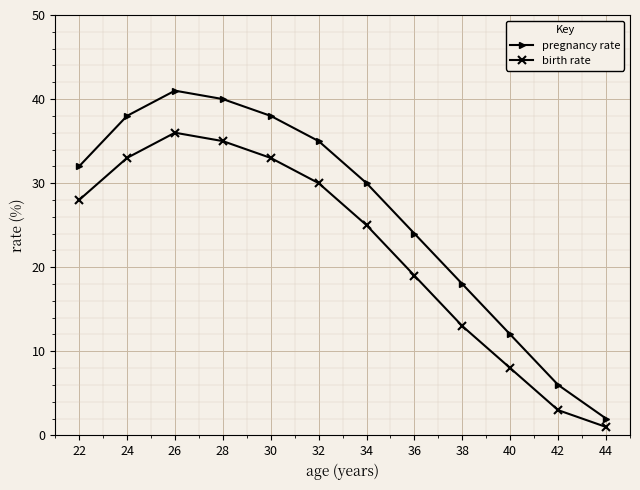

What is the difference between the maximum and second lowest values in the pregnancy rate series?

35